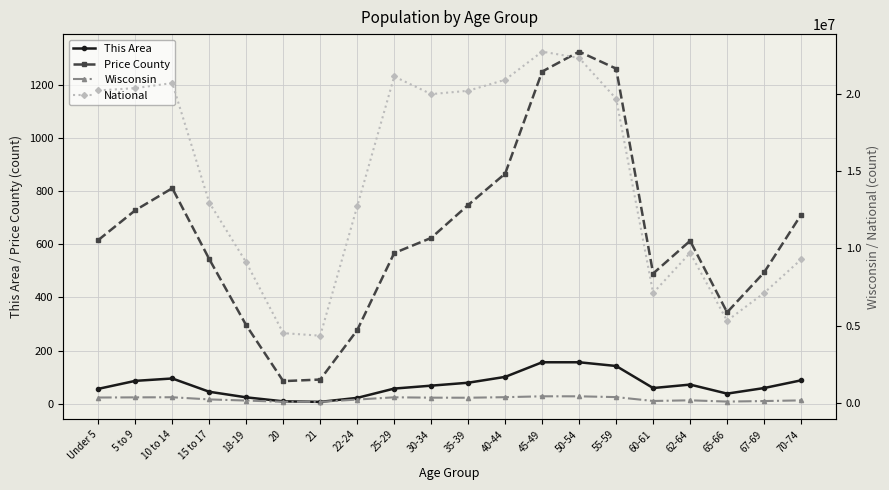

What is the greatest value displayed?

22708591